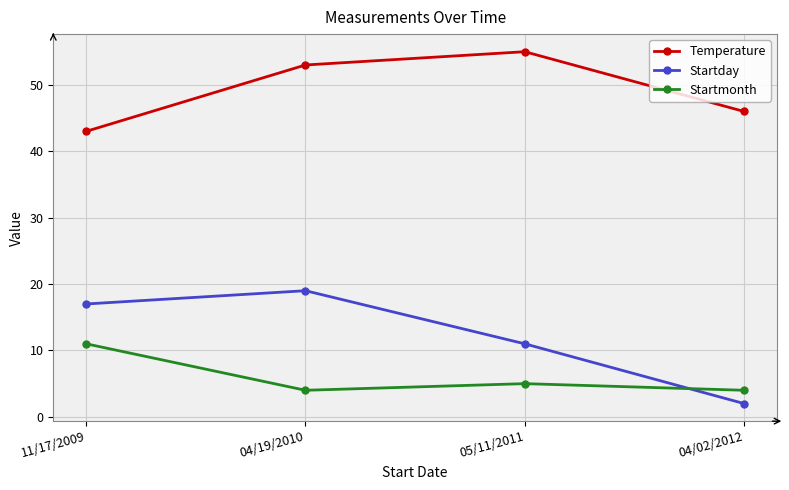

Which series has the largest total across all categories?

Temperature